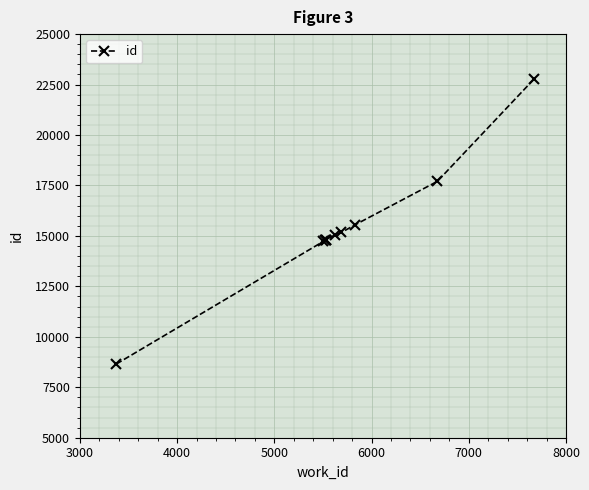

What is the minimum value shown in the chart?

8652